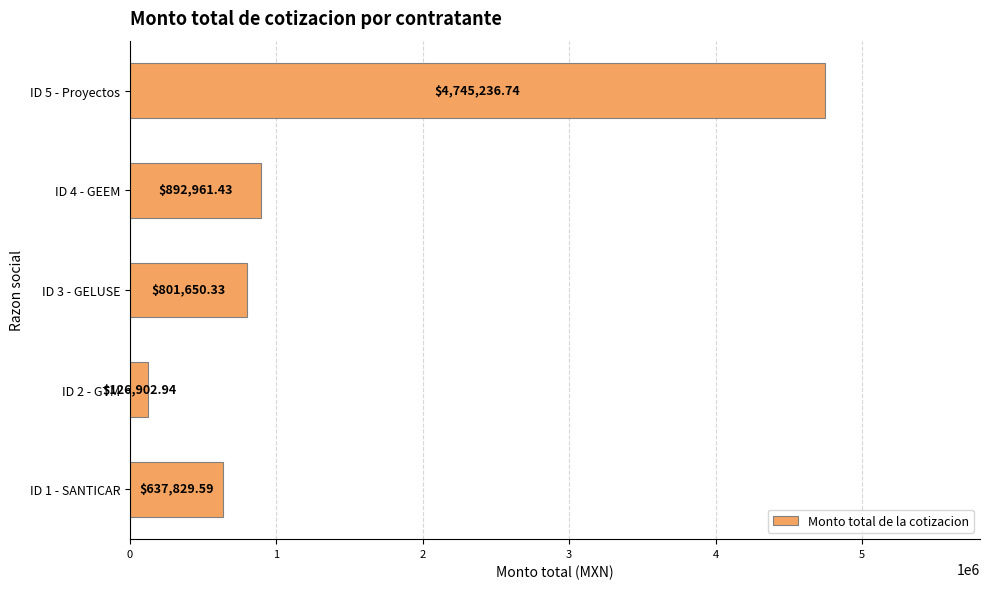

At which label is the value closest to 2436069?

ID 4 - GEEM